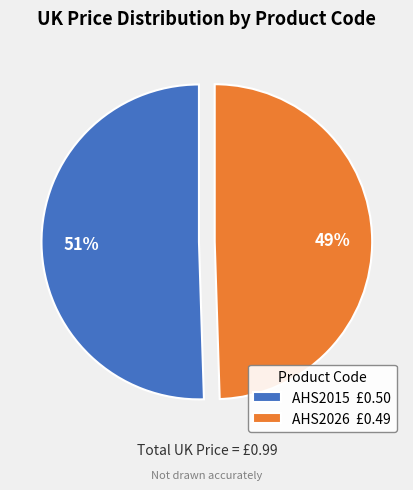

To the nearest percent, what portion does AHS2026 represent?

49%